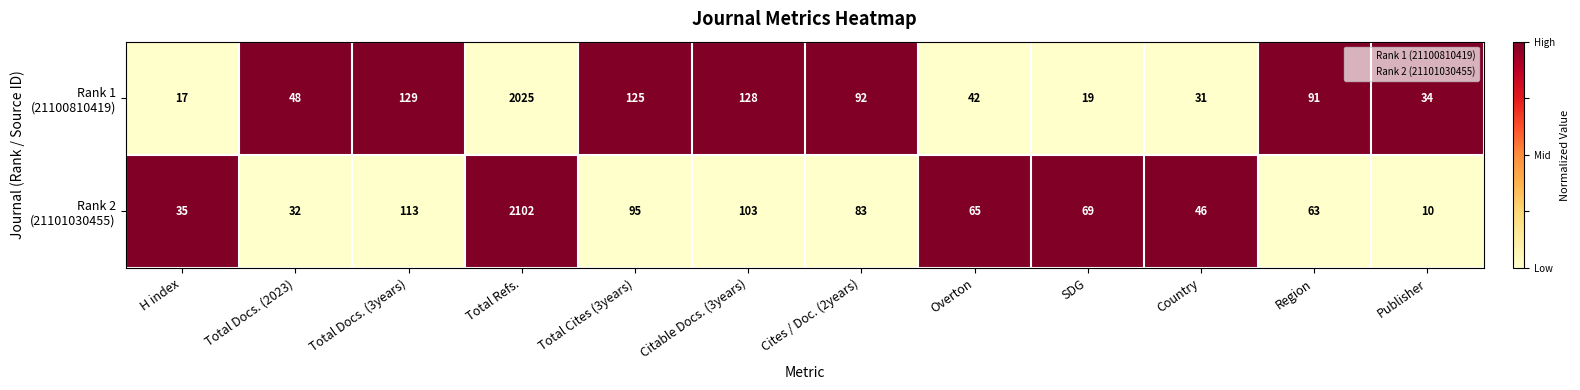

What is the maximum value shown in the chart?

2102